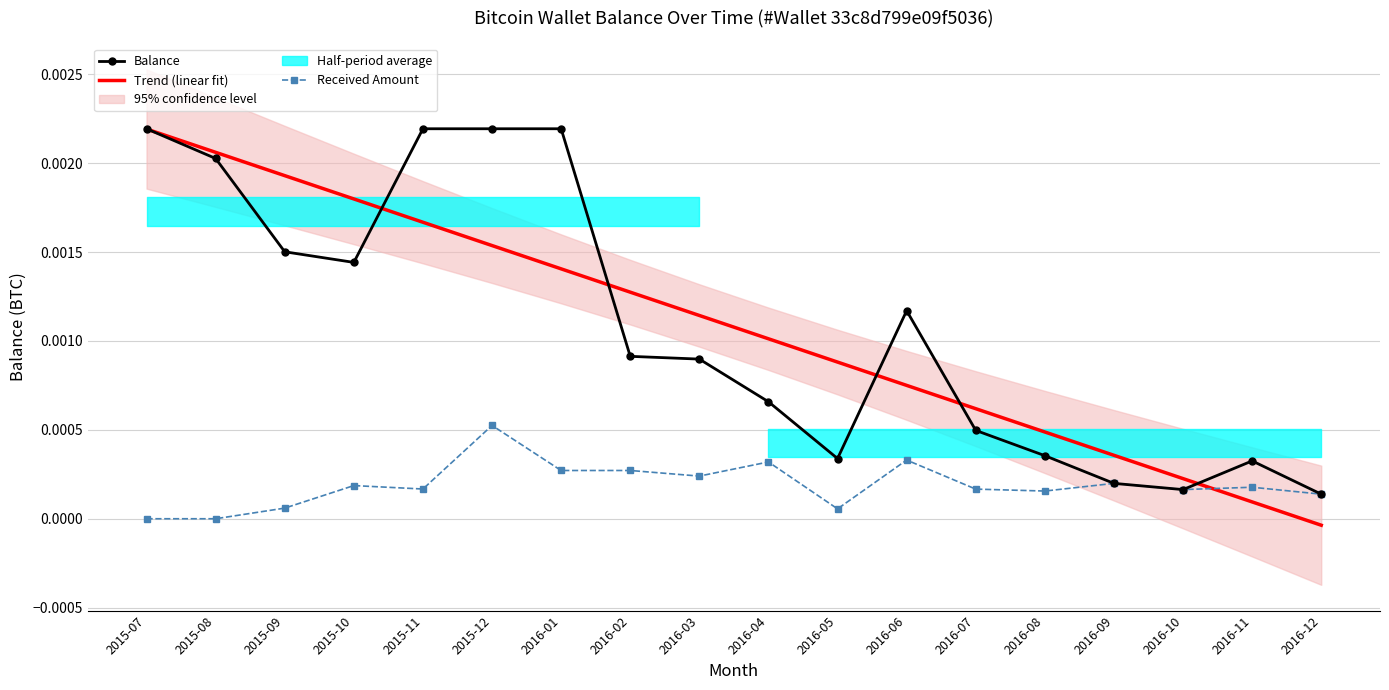

What is the label of the 4th point from the right?

2016-09